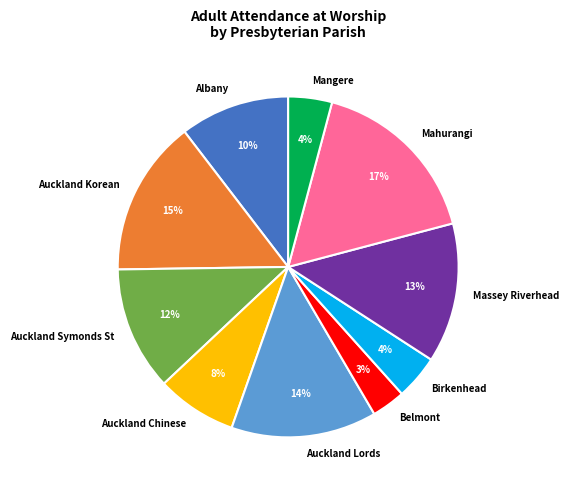

Is the sum of Auckland Lords and Mahurangi greater than half?

No